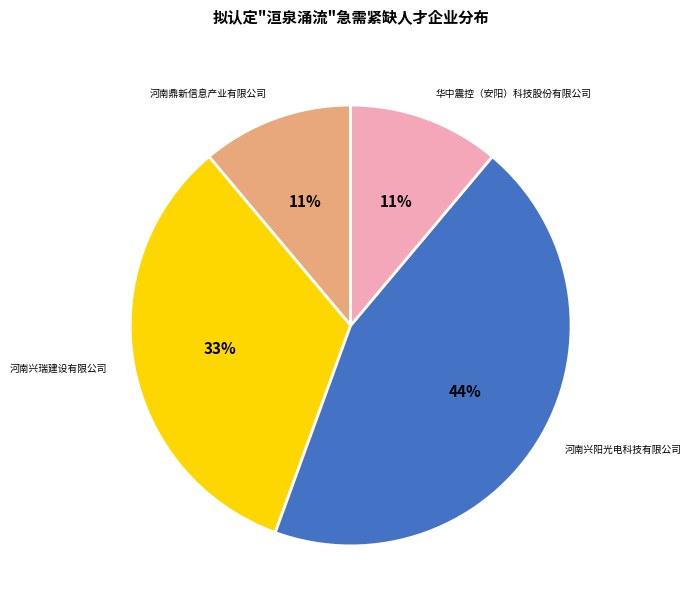

Which category has the biggest portion of the pie?

河南兴阳光电科技有限公司